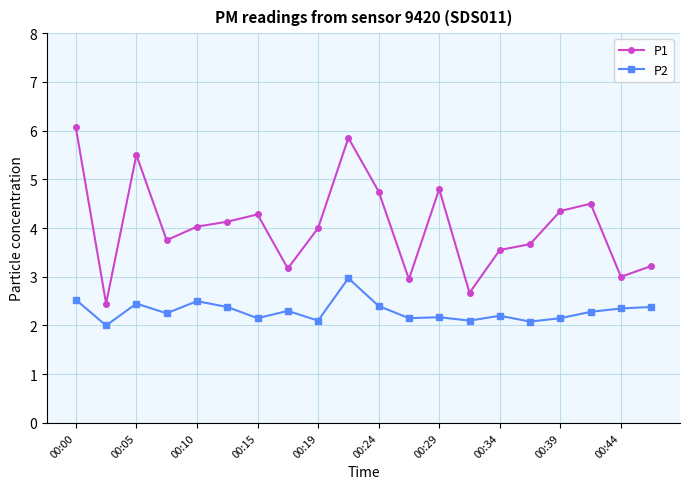

What is the maximum value shown in the chart?

6.1